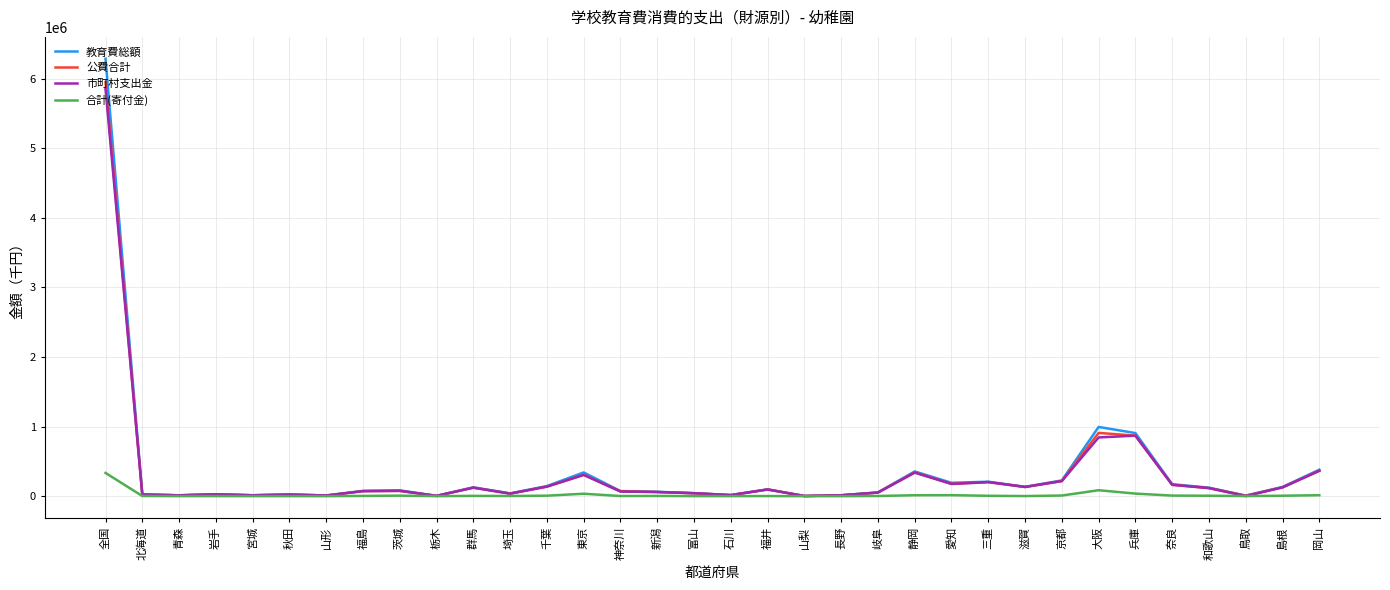

Which series has the widest spread of values?

教育費総額